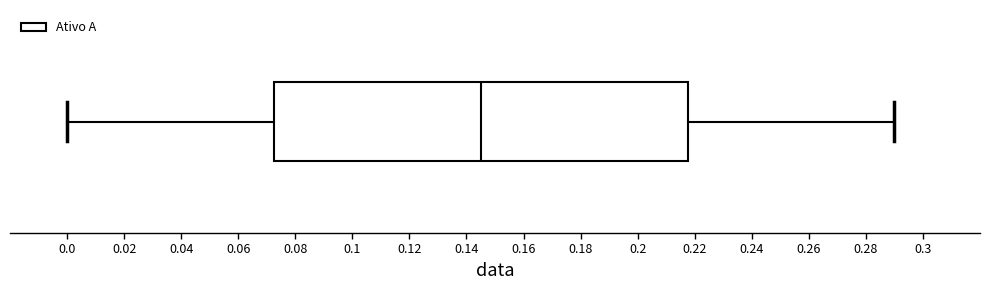

Transcribe this box plot: give where the median line is, the range the box spans, and where the two whiskers end, as read against the x-axis. The values are not printed on the chart, so give them approximately, as read against the axis.

median 0.146, box 0.072 to 0.218, whiskers 0.000 to 0.290